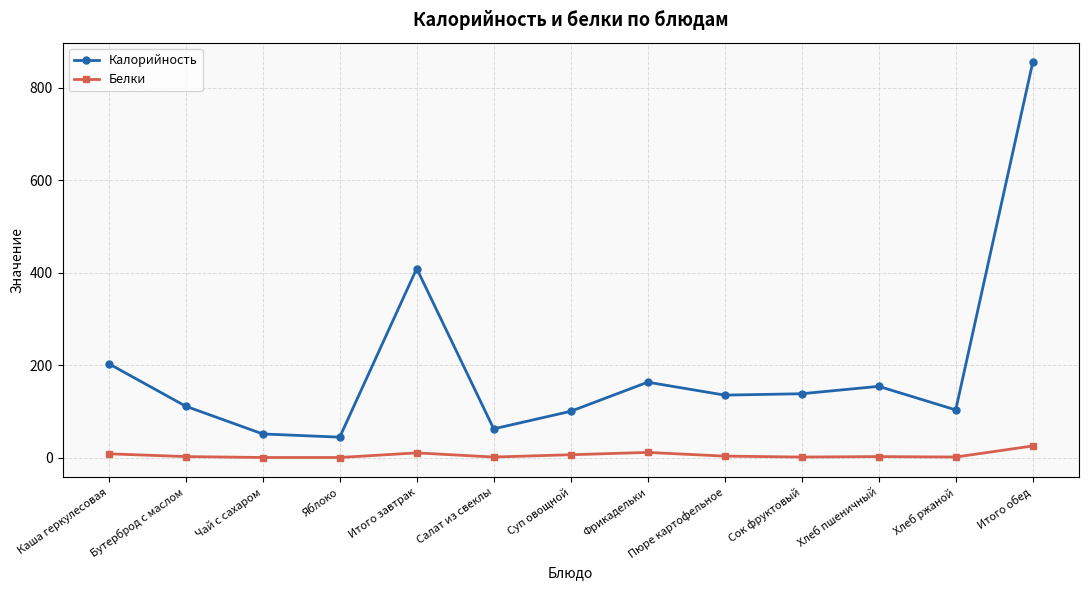

Rank the series at Суп овощной from lowest to highest value.

Белки, Калорийность